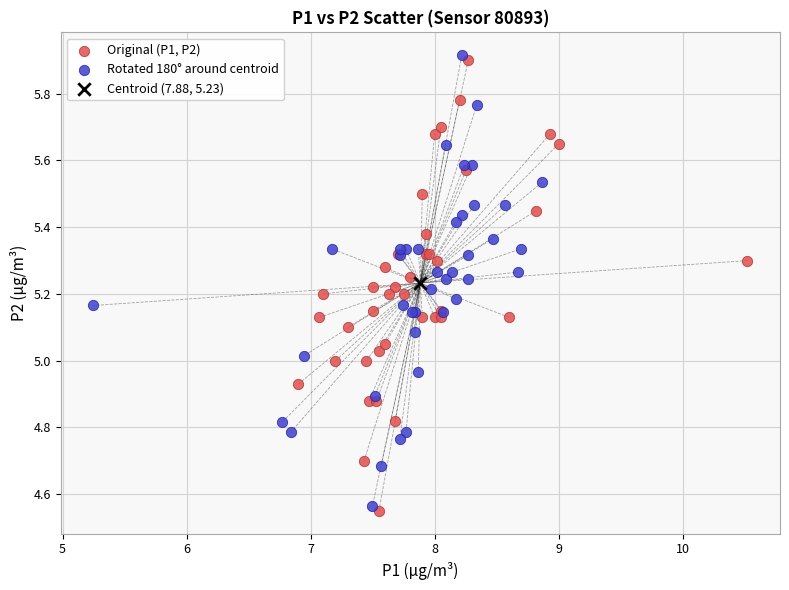

Which series reaches the minimum Y coordinate?

Original (P1, P2)